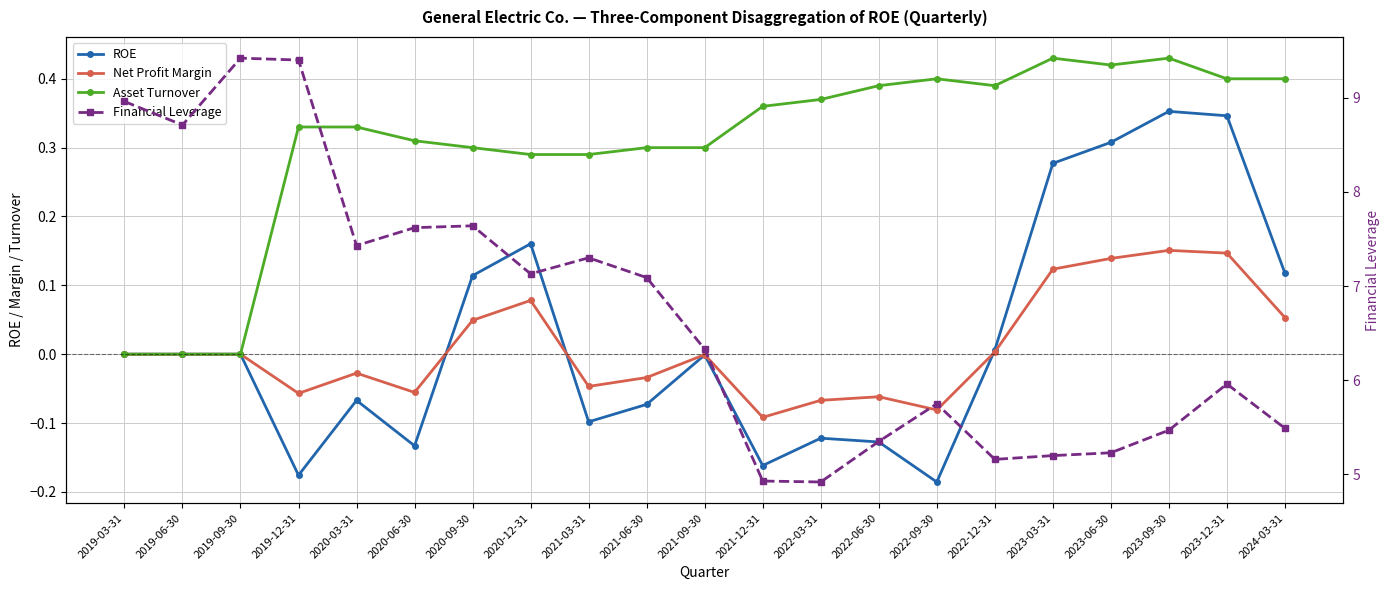

How many data points does each series have?

21